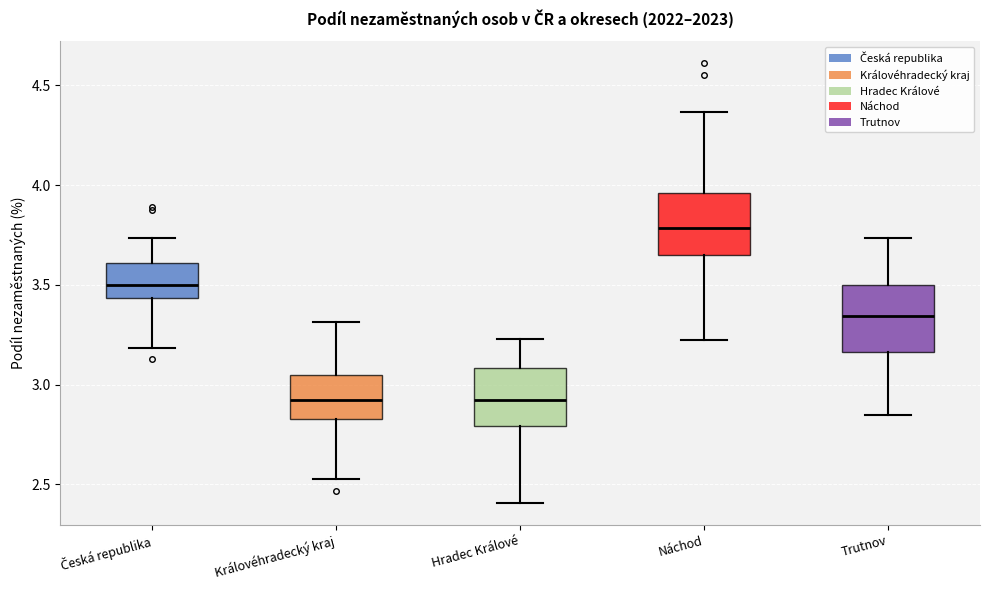

Which box has the highest median line?

Náchod